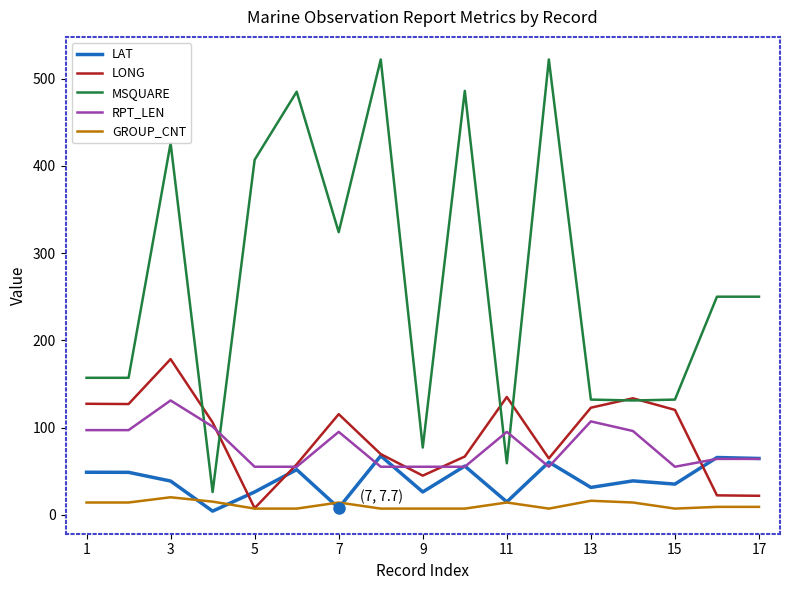

What are all the series names shown in the legend?

LAT, LONG, MSQUARE, RPT_LEN, GROUP_CNT